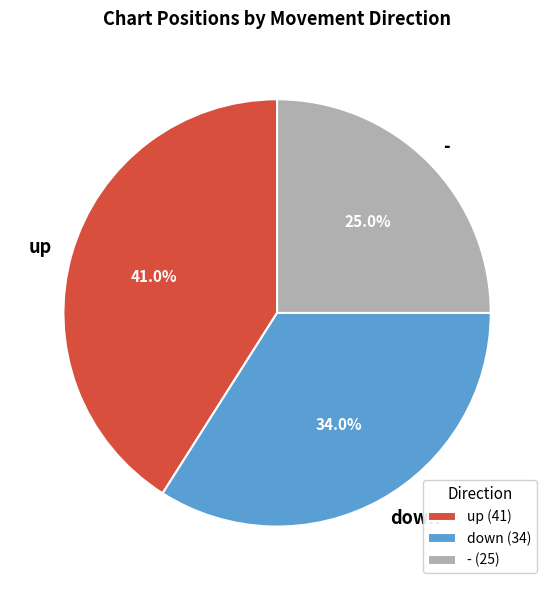

To the nearest percent, what percentage of the pie is up?

41%